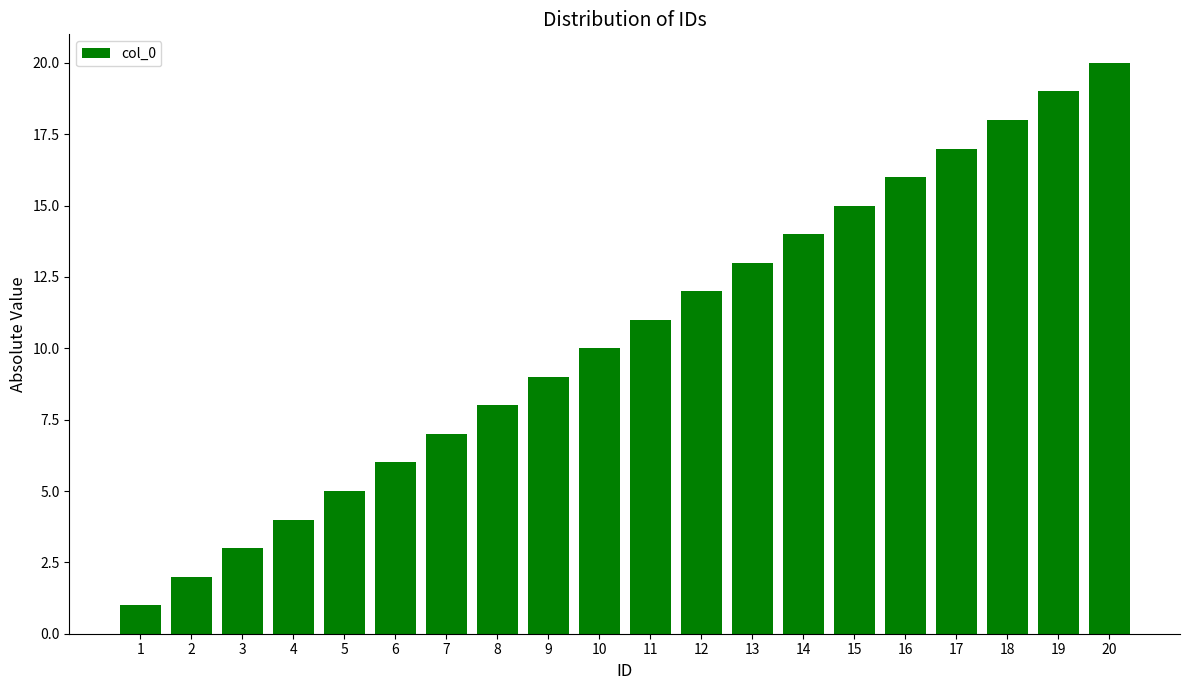

What is the value of the 5th bar from the left?

5